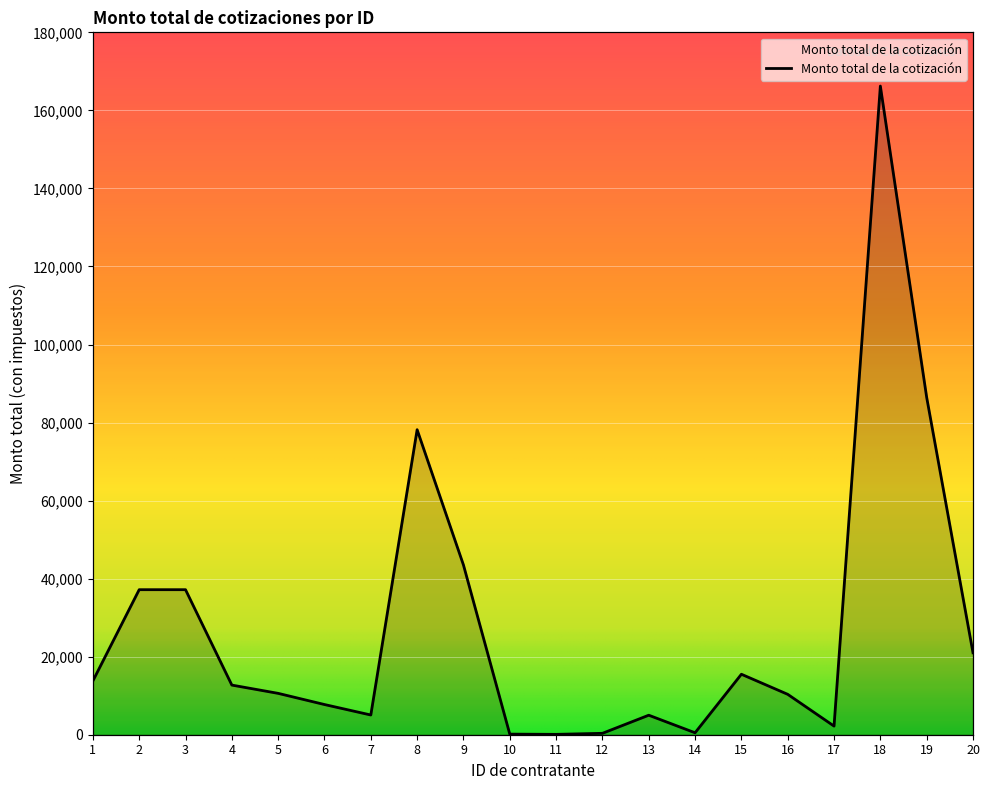

At which category does the chart reach its minimum across all series?

11